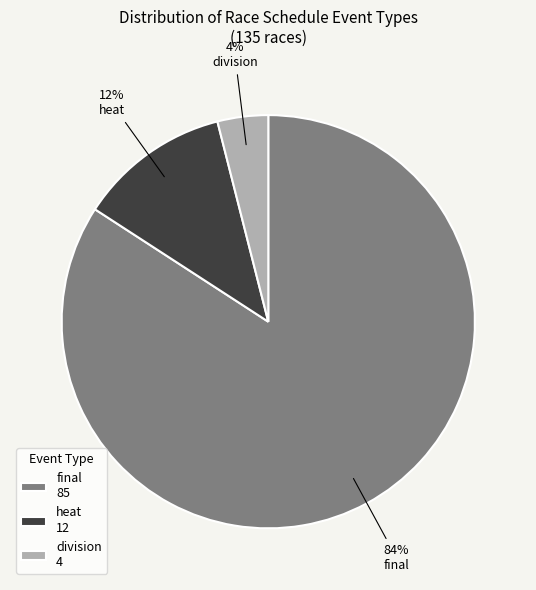

Which category accounts for the majority?

final 85